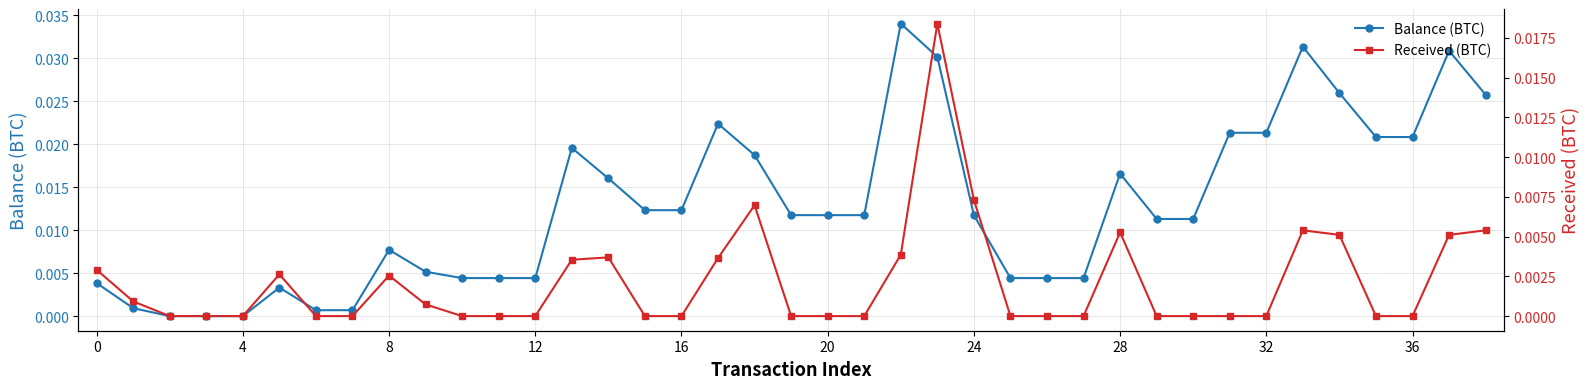

Is it true that Received (BTC) equals 0.0 at 19?

True